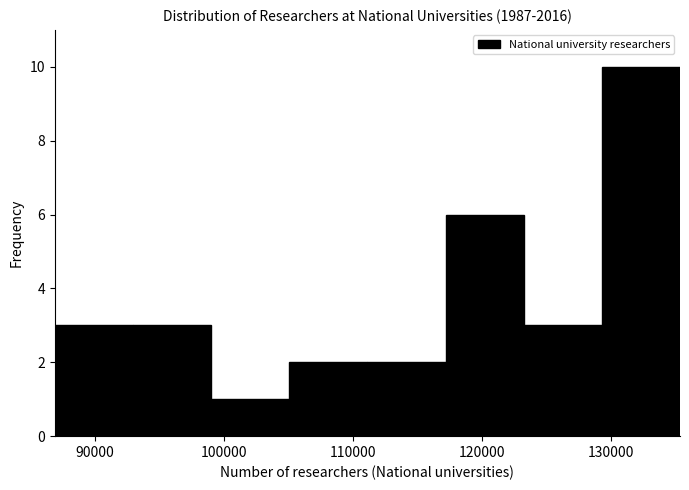

Reading left to right, transcribe this chart: for each bar, give the range it covers on the x-axis and its height. Neither the bar edges nor the heights are printed on the chart, so give them approximately, as read against the axes.

87000 to 93000: 3
93000 to 99000: 3
99000 to 105000: 1
105000 to 111000: 2
111000 to 117000: 2
117000 to 123000: 6
123000 to 129000: 3
129000 to 135000: 10